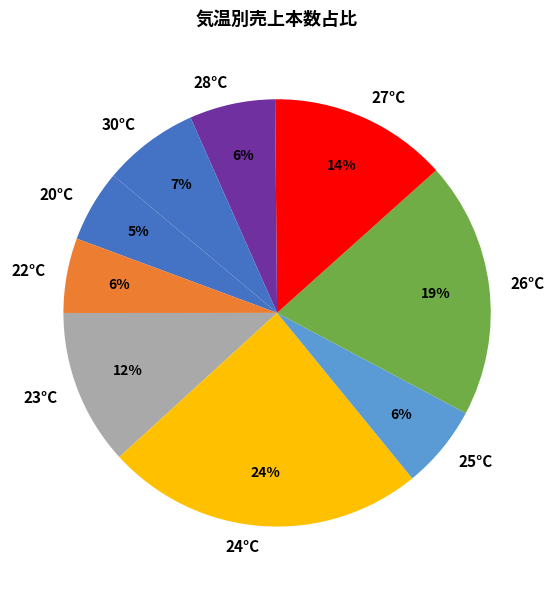

To the nearest percent, what is the difference between the largest and smallest slice percentages?

19%